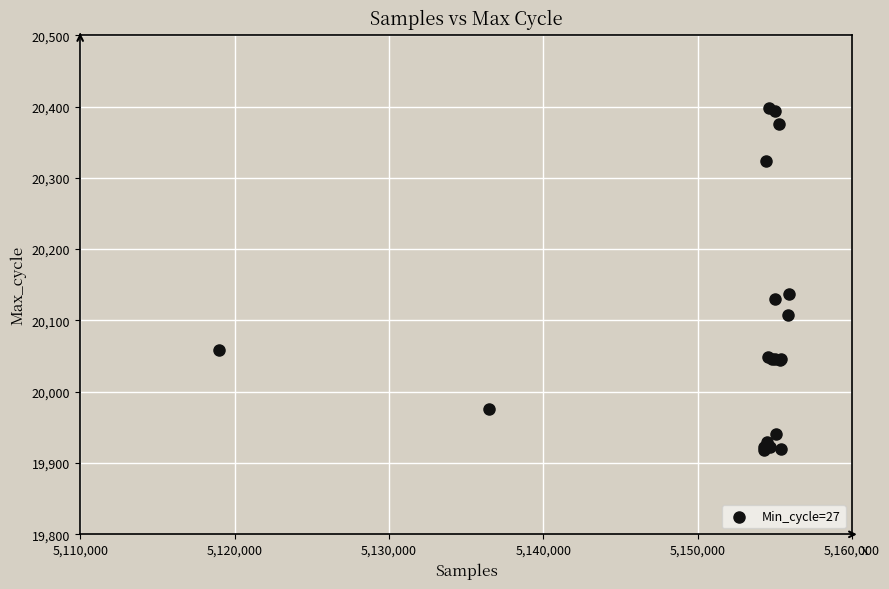

What Y value in the scatter plot is closest to 20158?

20137